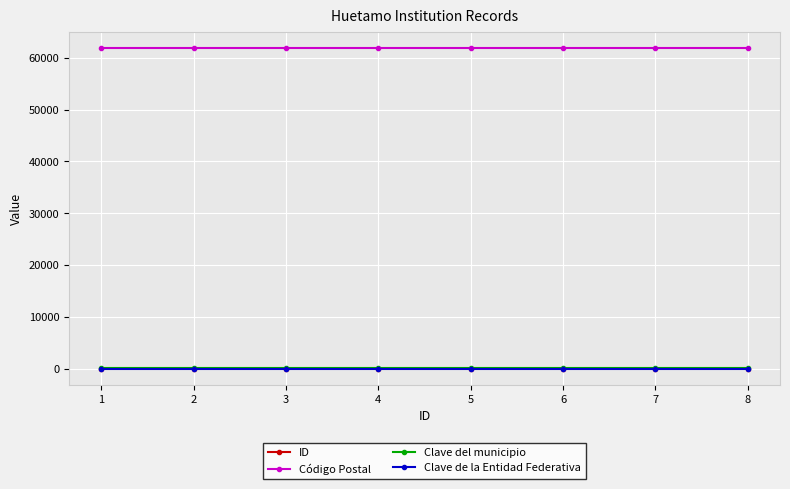

Count the ID values in the range 3 to 7.

5